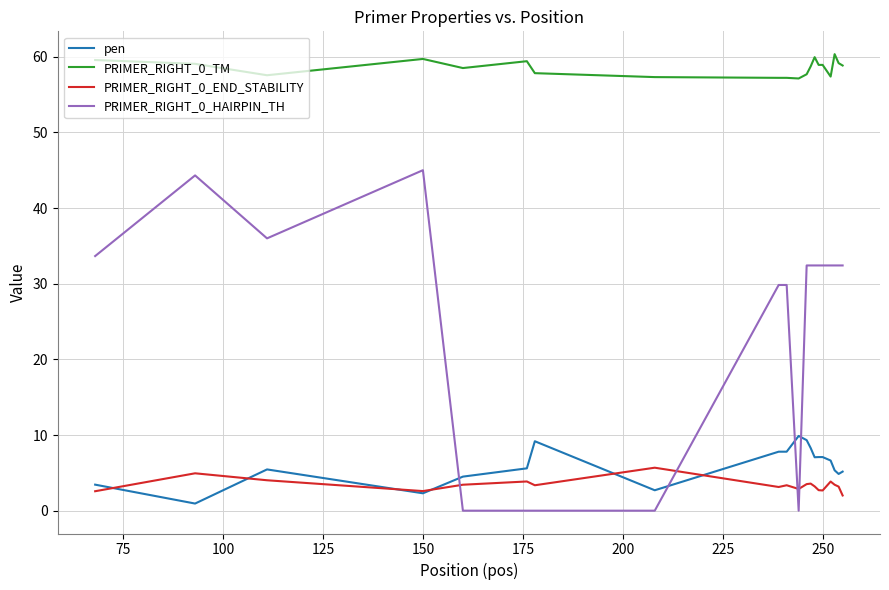

True or false: PRIMER_RIGHT_0_END_STABILITY and PRIMER_RIGHT_0_HAIRPIN_TH intersect in this chart.

True